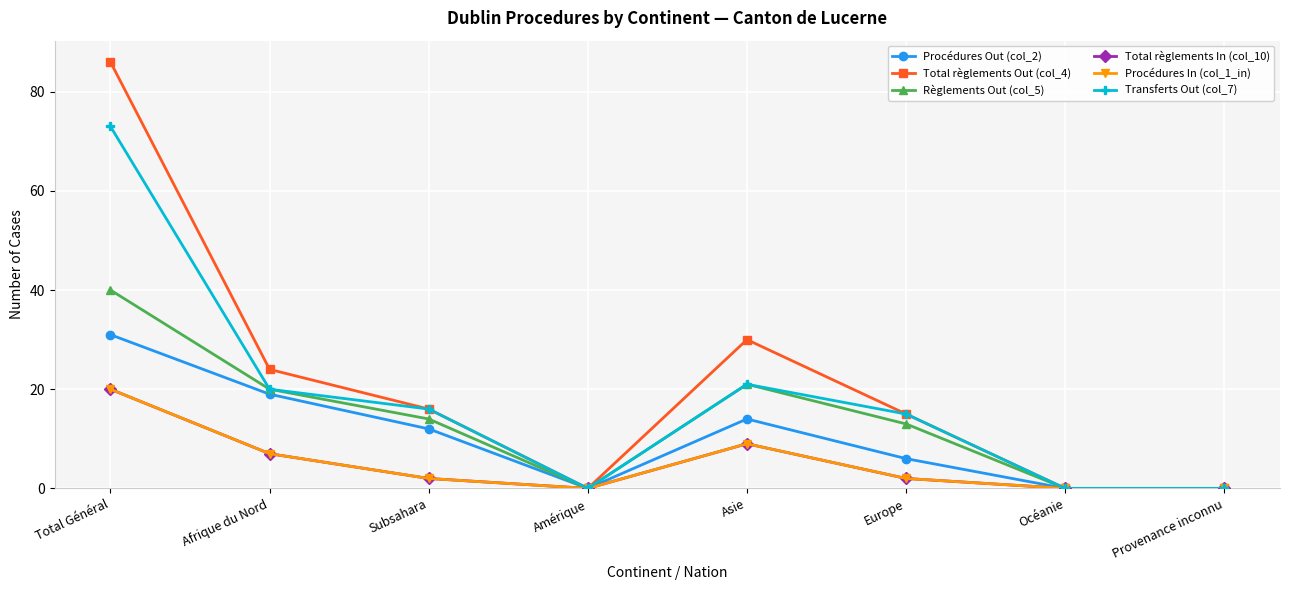

At which category is the sum across all series the highest?

Total Général